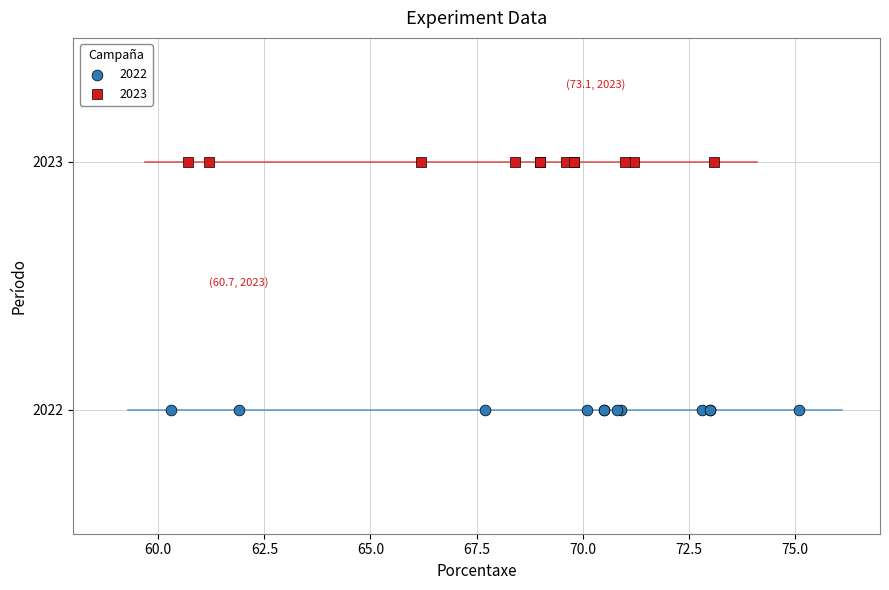

Which series contains the lowest Y value?

2022